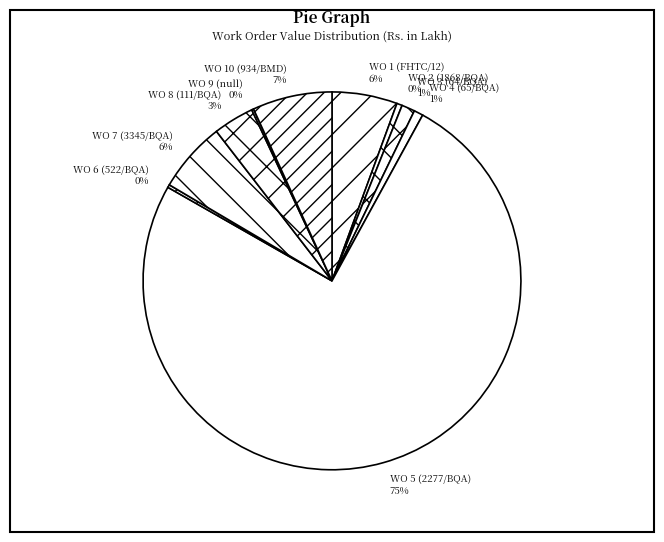

Which slice is the largest?

WO 5 (2277/BQA)